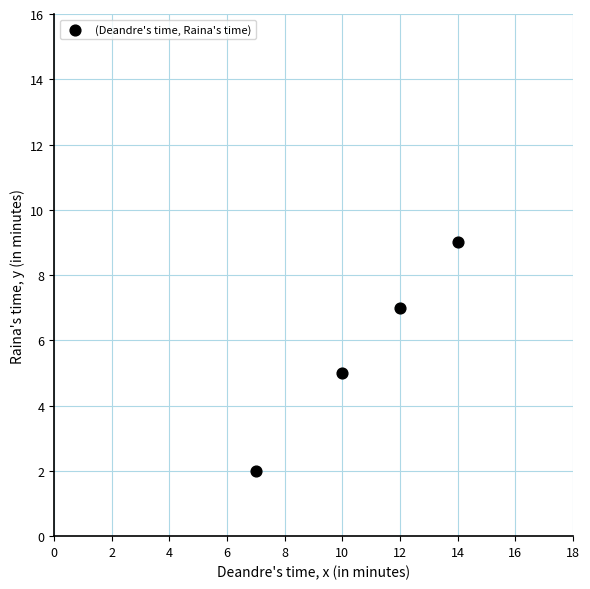

What is the range of Y values (max minus min)?

7